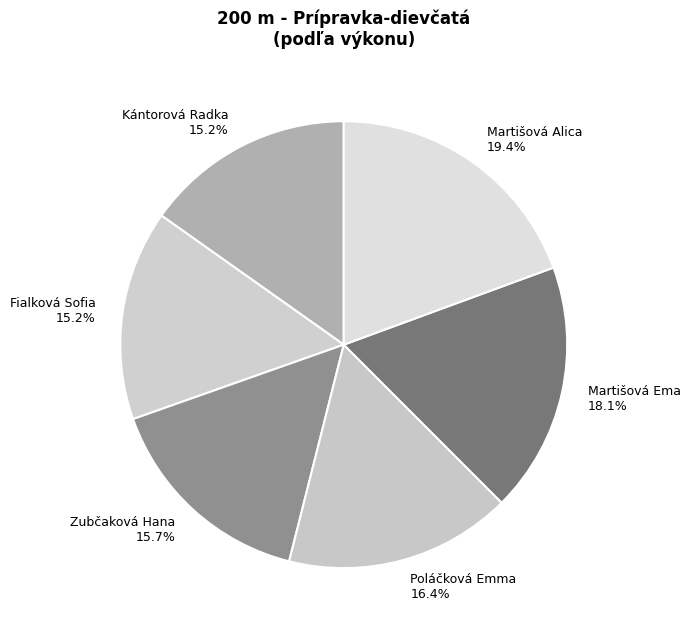

Is there a majority slice in this chart?

No